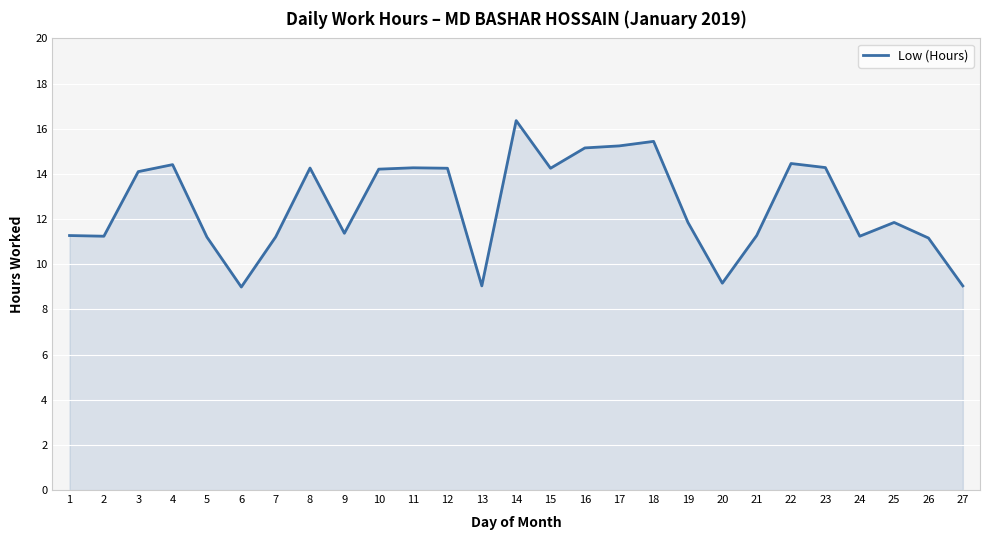

What is the minimum value shown in the chart?

9.0